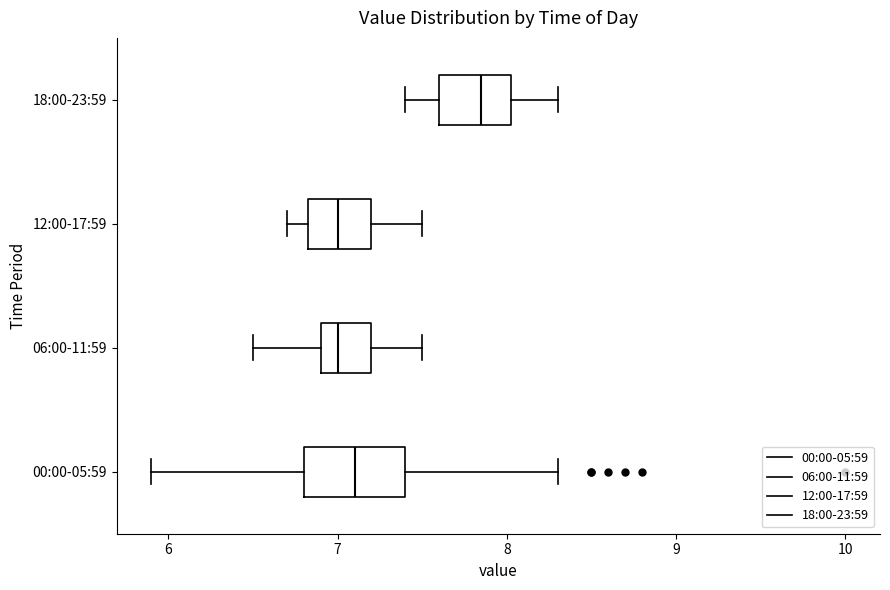

Where is the right edge of the box for 00:00-05:59 on the x-axis? The values are not printed on the chart, so give them approximately, as read against the axis.

7.4